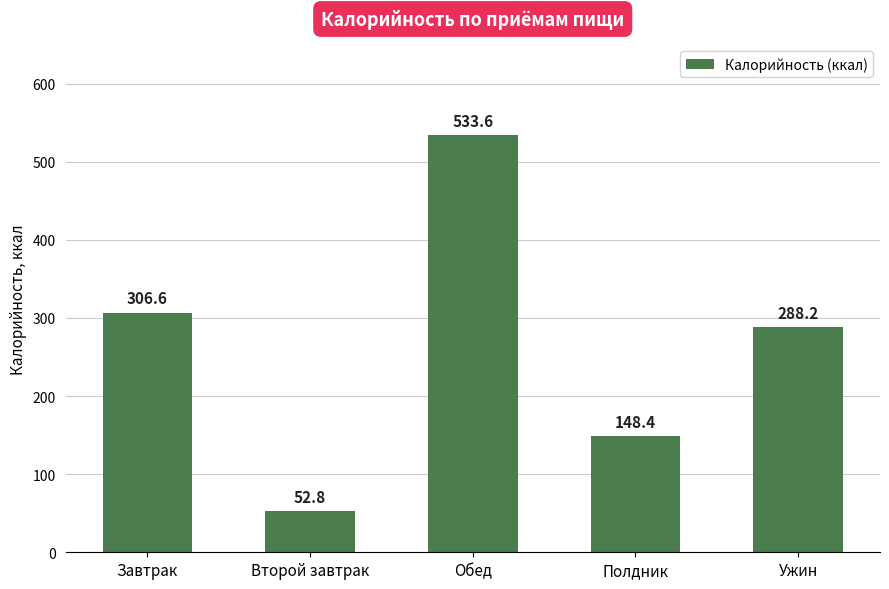

Reading left to right, transcribe all the data shown in this chart.

306.6	52.8	533.6	148.4	288.2